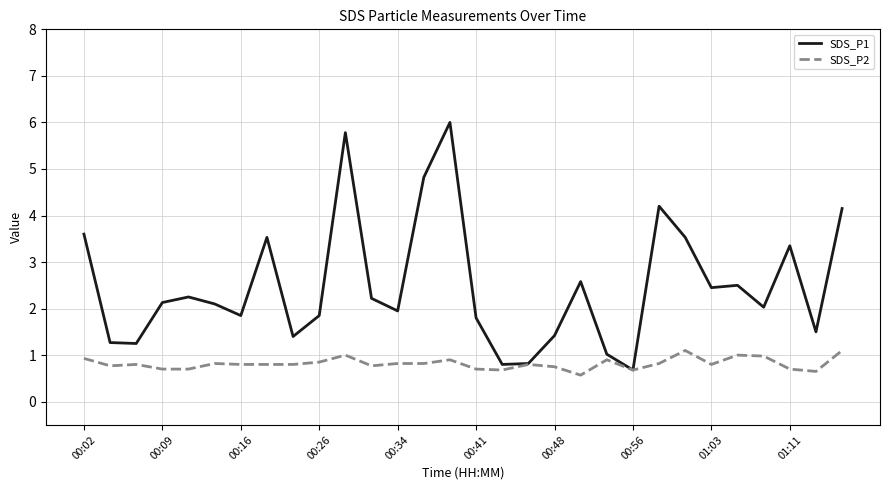

Which series has the largest range (max minus min)?

SDS_P1